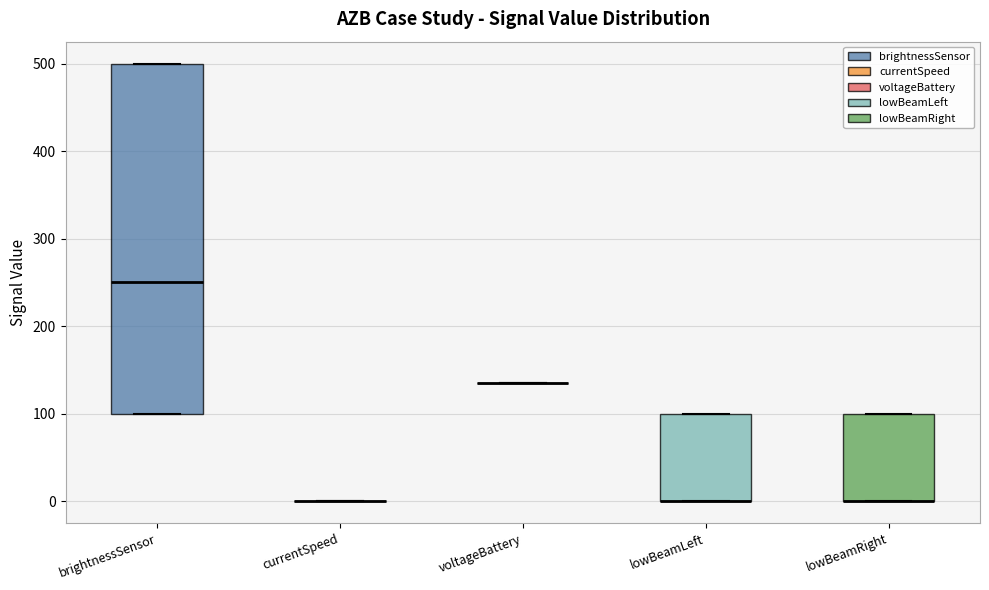

Reading left to right, read every box against the y-axis: the position of its median line, the range the box covers, and the ends of its whiskers. The values are not printed on the chart, so give them approximately, as read against the axis.

brightnessSensor: median 250, box 100 to 500, whiskers 100 to 500
currentSpeed: box collapsed to a line at 0, whiskers 0 to 0
voltageBattery: box collapsed to a line at 140, whiskers 140 to 140
lowBeamLeft: median 0 (drawn on the box's lower edge), box 0 to 100, whiskers 0 to 100
lowBeamRight: median 0 (drawn on the box's lower edge), box 0 to 100, whiskers 0 to 100